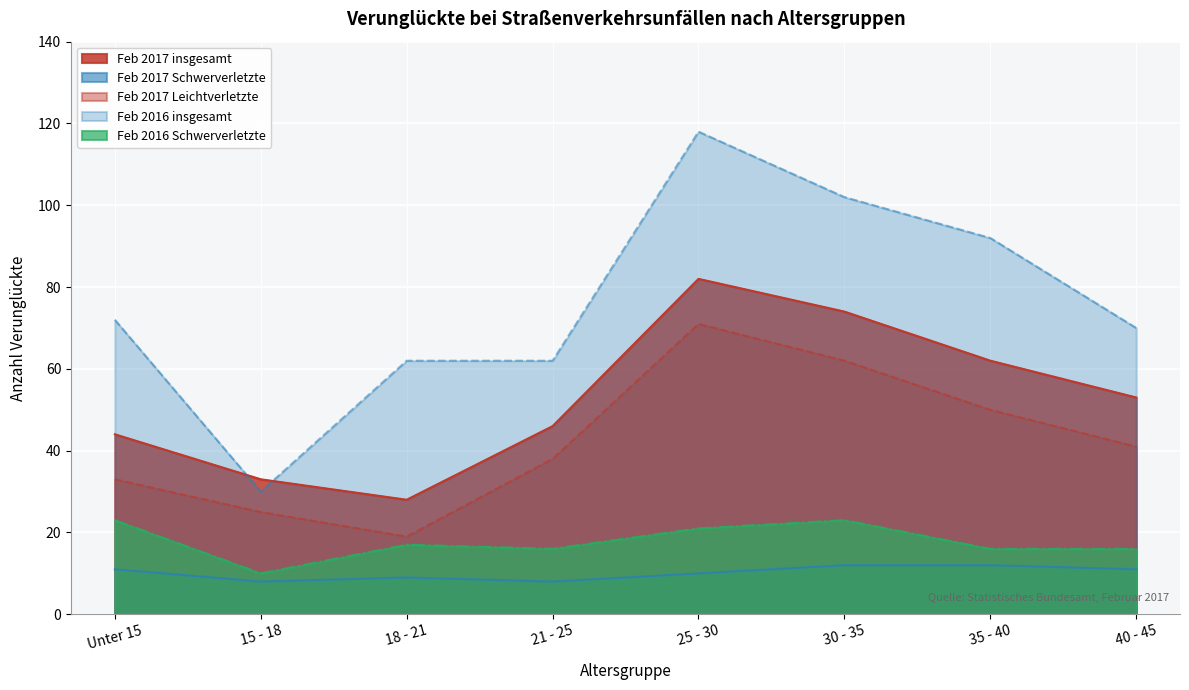

Which series has the widest spread of values?

Feb 2016 insgesamt